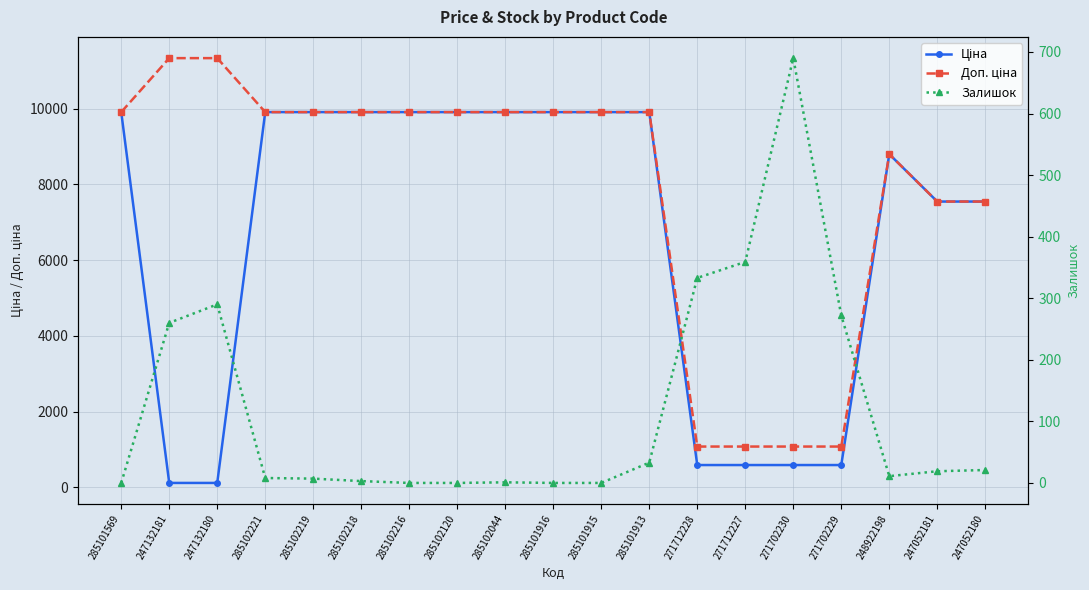

Where is the first local maximum for Залишок?

247132180